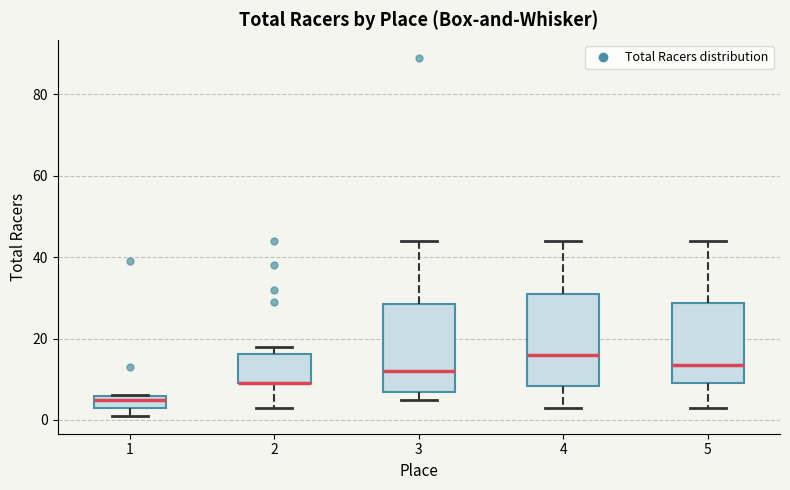

Where is the upper edge of the box at x = 5 on the y-axis? The values are not printed on the chart, so give them approximately, as read against the axis.

28